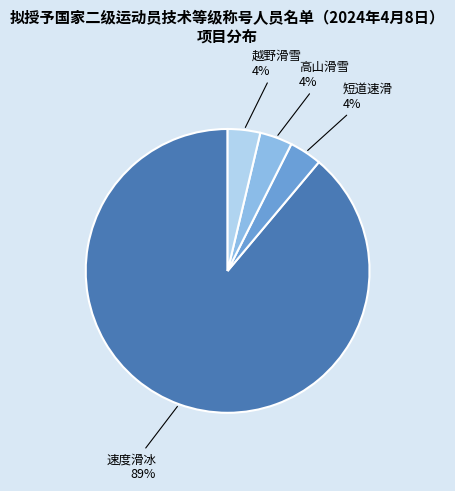

Does any single category account for the majority?

Yes